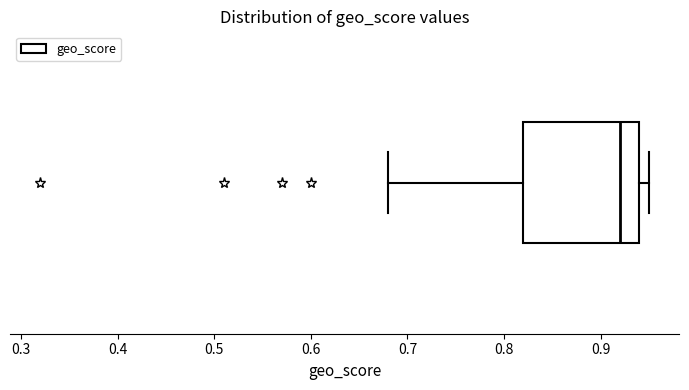

Read this box plot against the x-axis: the position of the median line, the range covered by the box, and the ends of both whiskers. The values are not printed on the chart, so give them approximately, as read against the axis.

median 0.92, box 0.82 to 0.94, whiskers 0.68 to 0.95